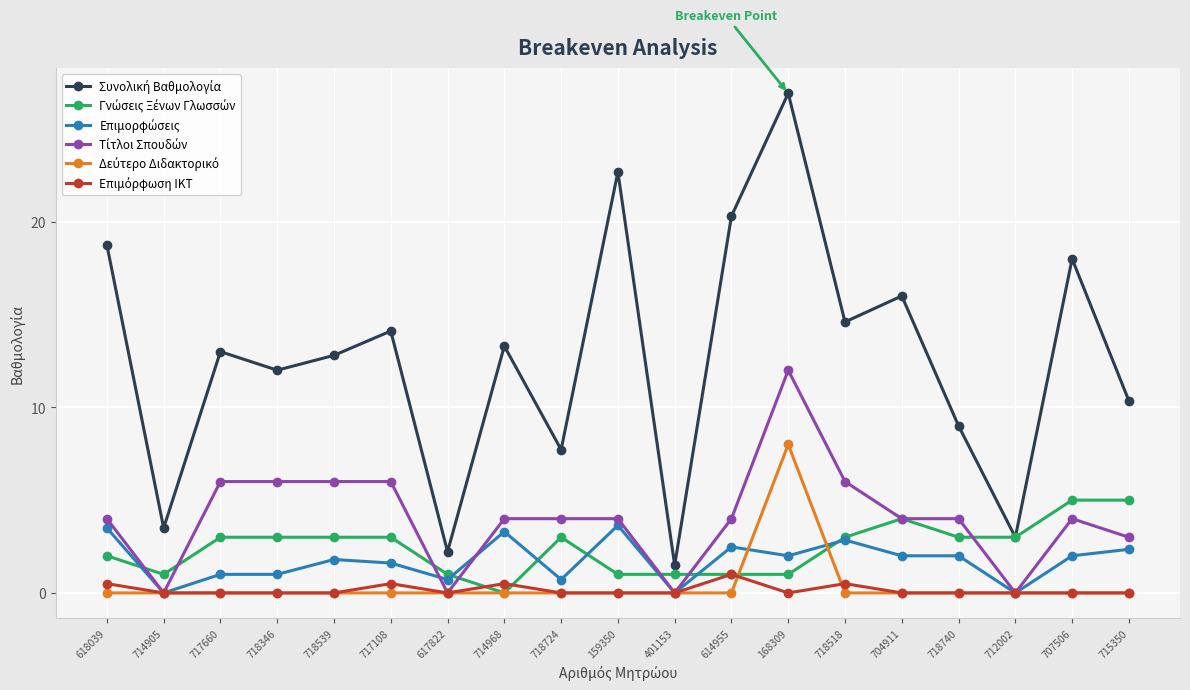

What is the difference between the highest and lowest values at 712002?

3.0